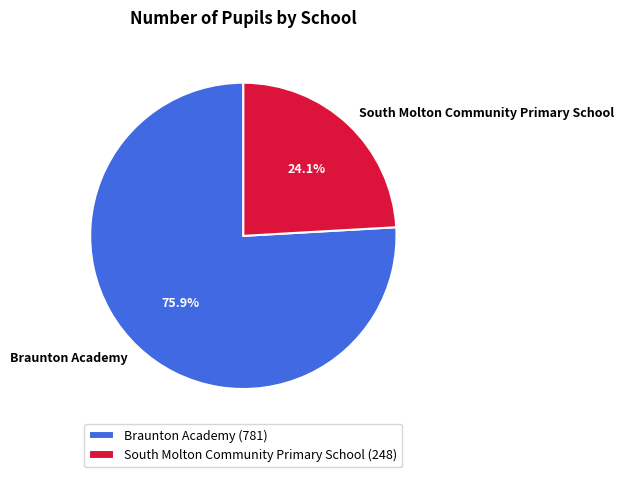

Count the number of slices in the pie.

2